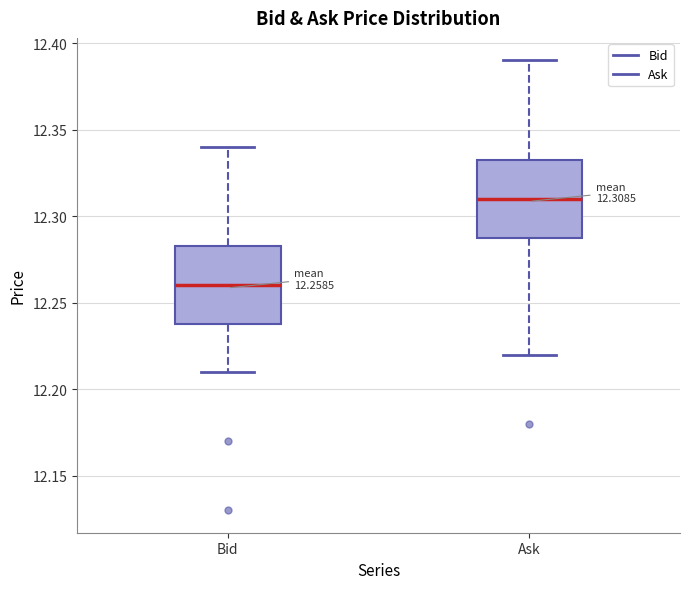

Which box's median line is the highest?

Ask